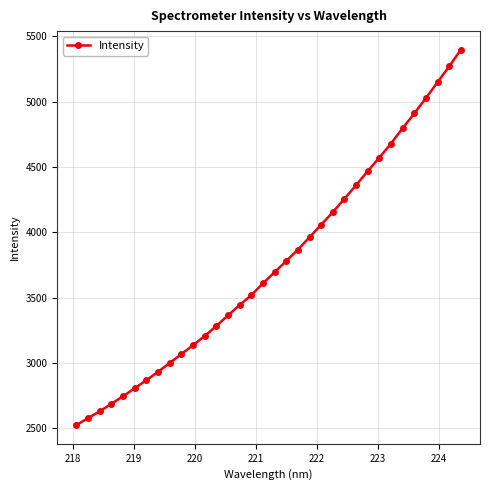

What is the value of the 22nd point from the left?

4058.7